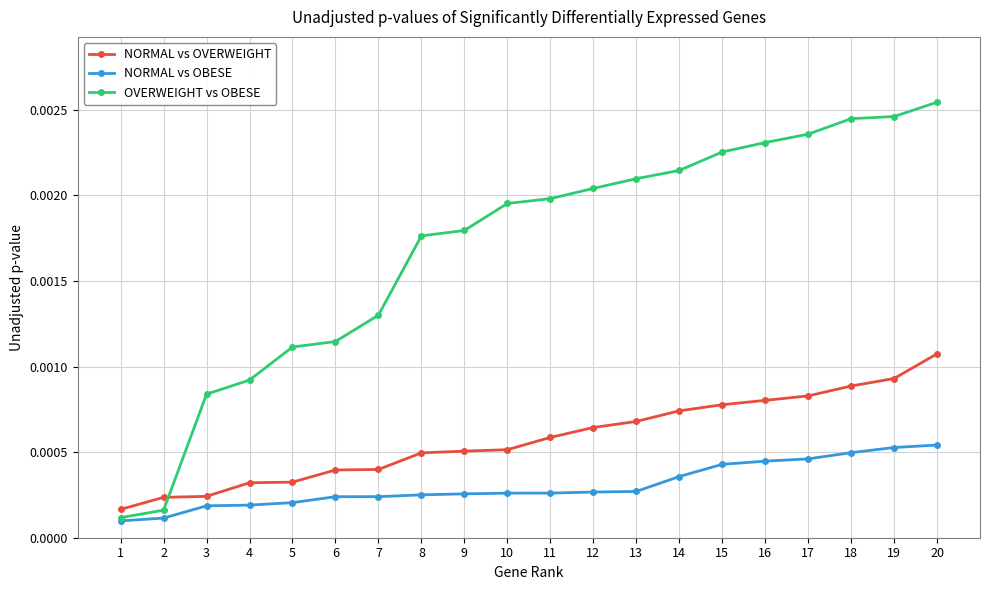

How many NORMAL vs OVERWEIGHT values are between 0 and 1?

20